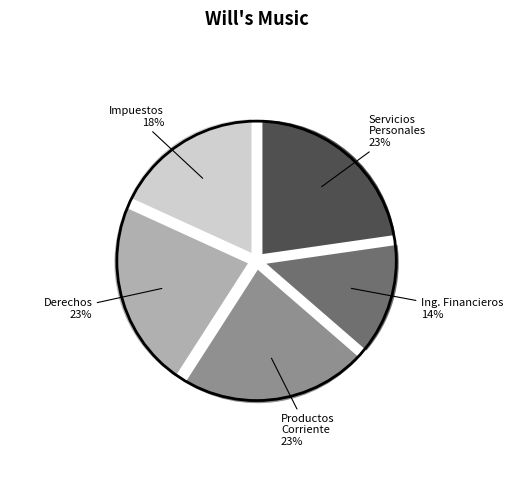

To the nearest percent, what is the average slice percentage?

20%